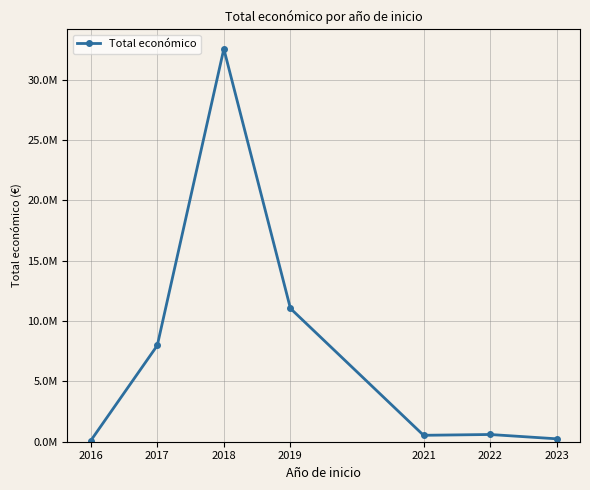

Between 2017 and 2019, which is larger?

2019